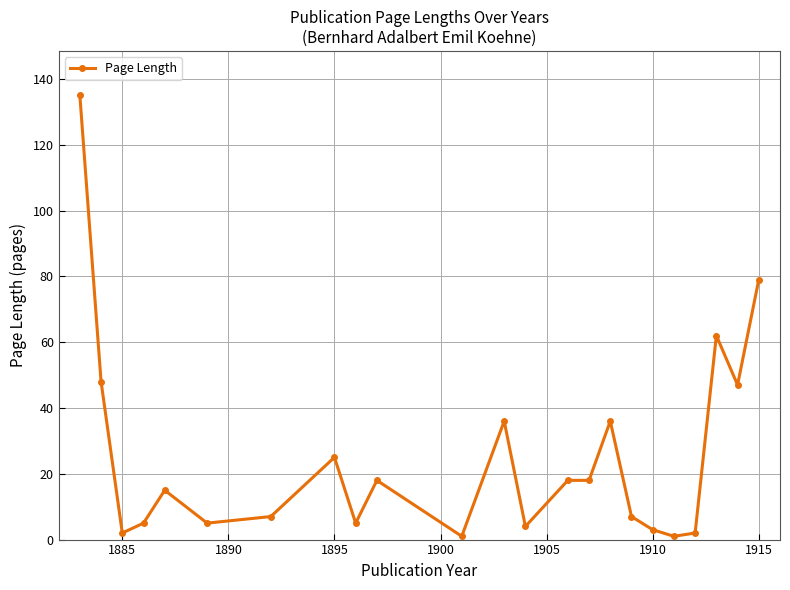

True or false: the data has more than 1 interior local peaks.

True